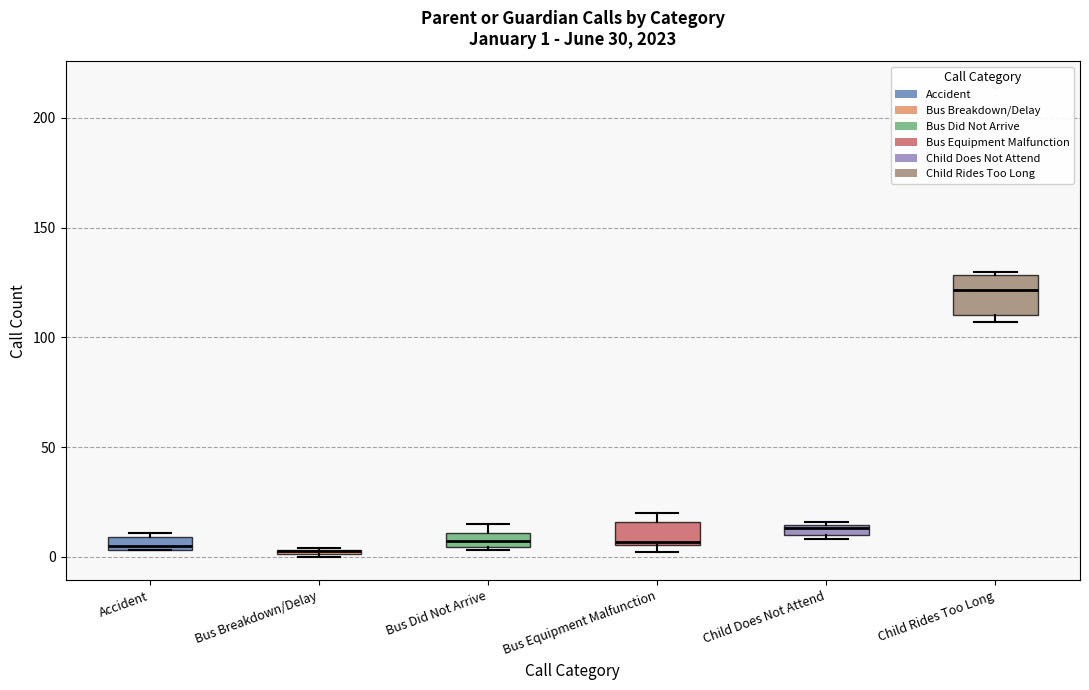

Which box is the tallest, from its lower edge to its upper edge?

Child Rides Too Long